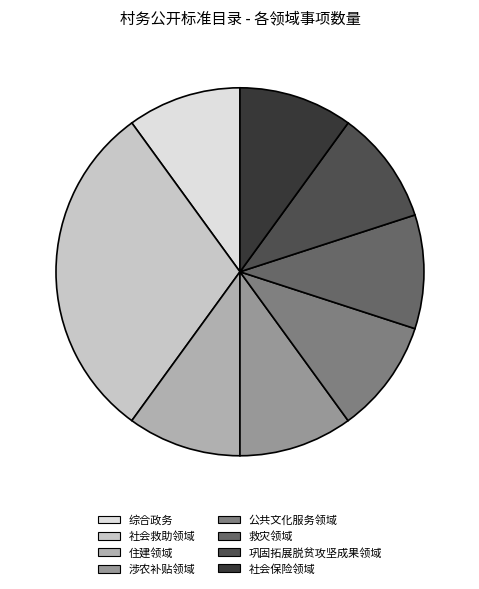

How many segments does this pie chart have?

8